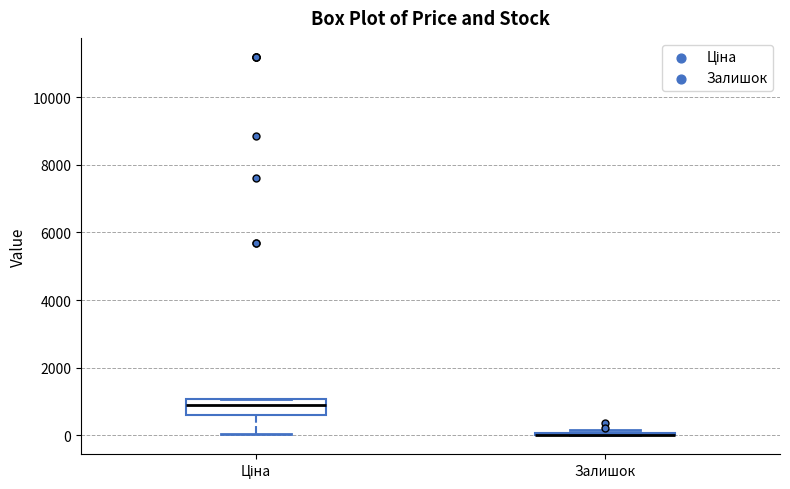

Comparing the boxes themselves (not the whiskers), which one is the tallest?

Ціна